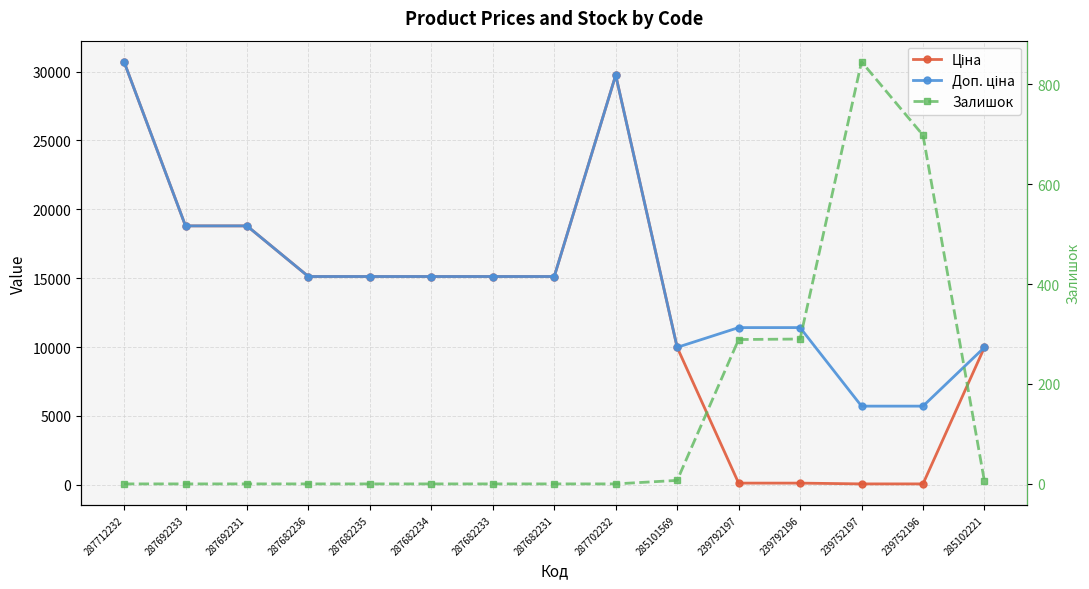

What is the difference between the maximum and minimum values in the Доп. ціна series?

25012.1